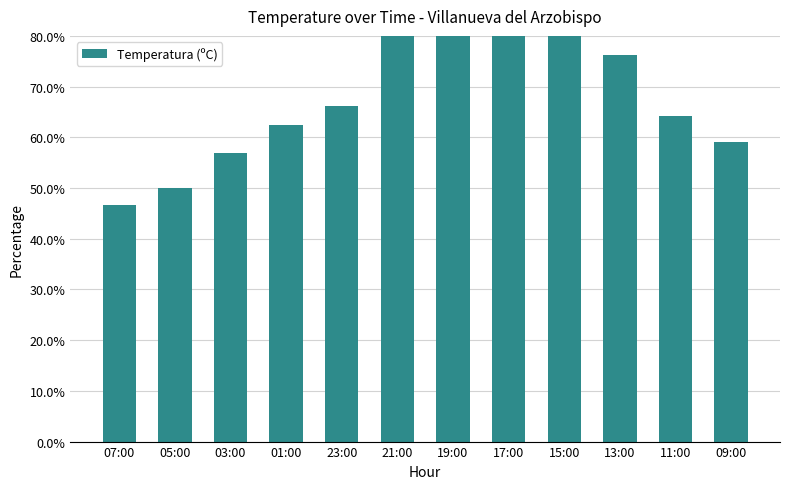

Is it true that the value at 23:00 is 66.2?

True